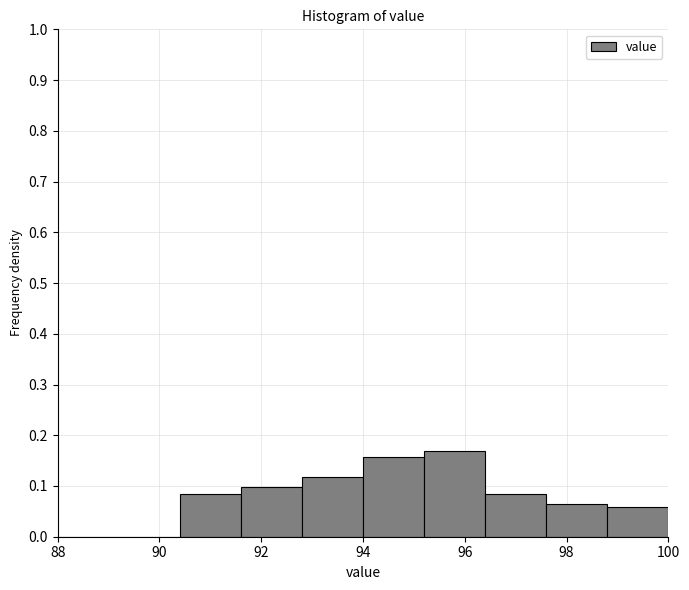

What is the height of the bar covering 94.0 to 95.2 on the x-axis? The values are not printed on the chart, so give them approximately, as read against the axis.

0.16